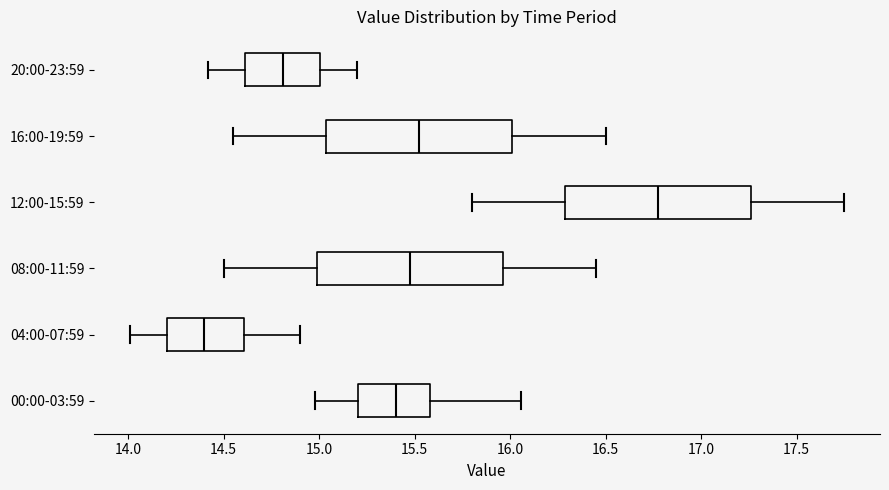

Which box has the furthest to the right median line?

12:00-15:59